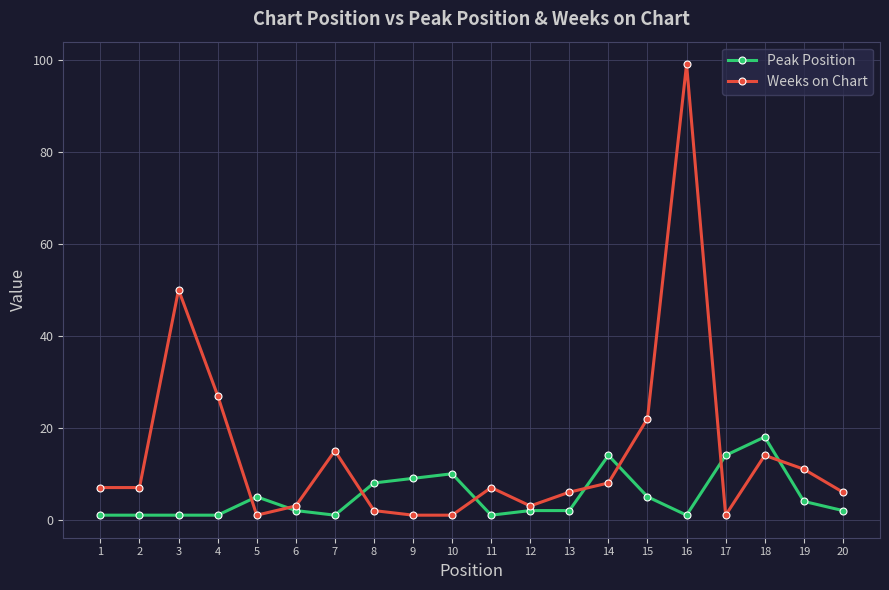

Is this an area chart (filled region under the line)?

No